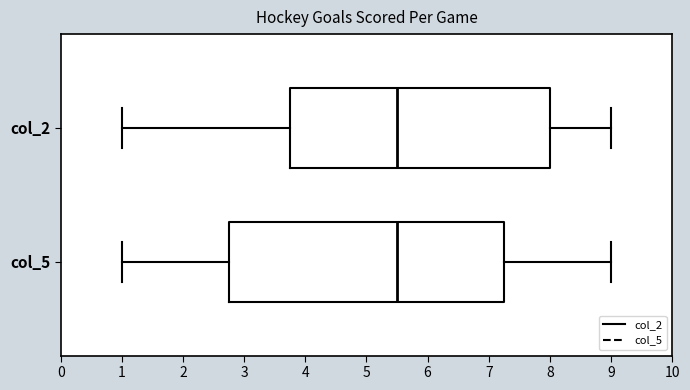

Where is the right edge of the box for col_5 on the x-axis? The values are not printed on the chart, so give them approximately, as read against the axis.

7.3